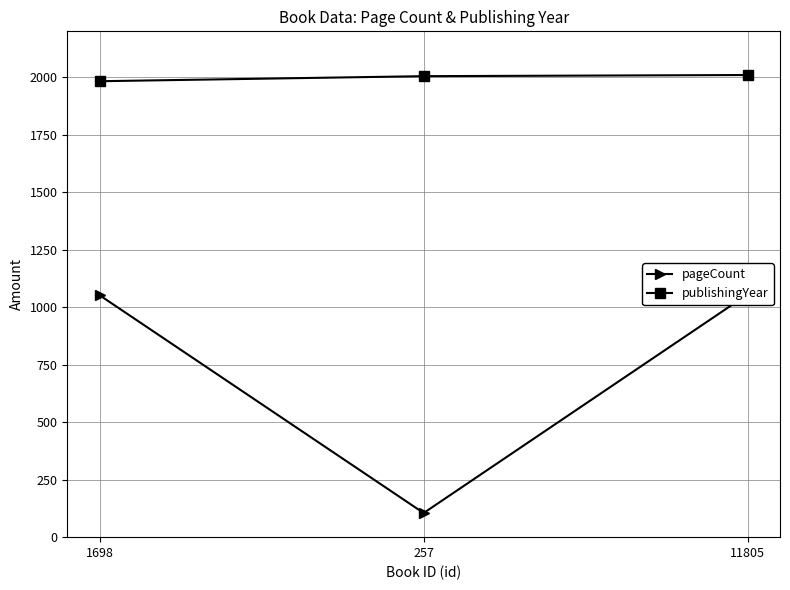

True or false: publishingYear has a value of 2005 at 257.

True